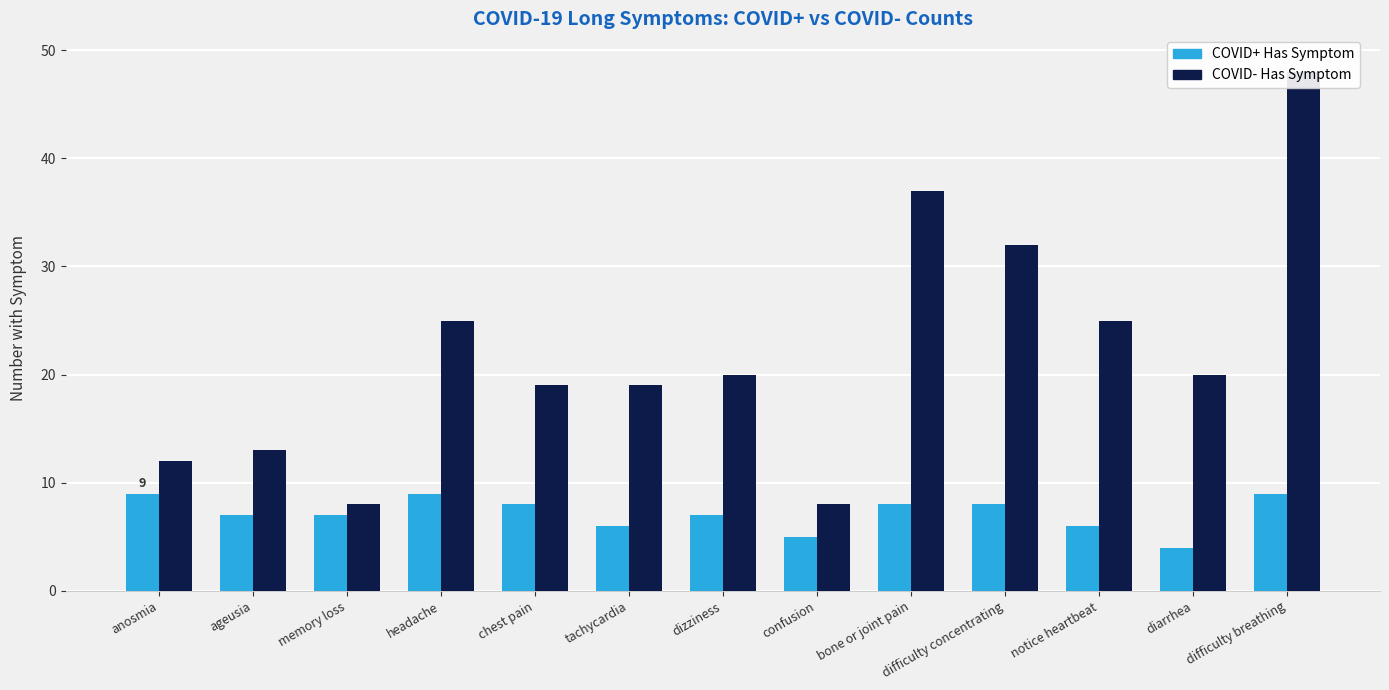

Reading right to left, list all the values displayed in this chart.

COVID+ Has Symptom: difficulty breathing=9	diarrhea=4	notice heartbeat=6	difficulty concentrating=8	bone or joint pain=8	confusion=5	dizziness=7	tachycardia=6	chest pain=8	headache=9	memory loss=7	ageusia=7	anosmia=9
COVID- Has Symptom: difficulty breathing=48	diarrhea=20	notice heartbeat=25	difficulty concentrating=32	bone or joint pain=37	confusion=8	dizziness=20	tachycardia=19	chest pain=19	headache=25	memory loss=8	ageusia=13	anosmia=12